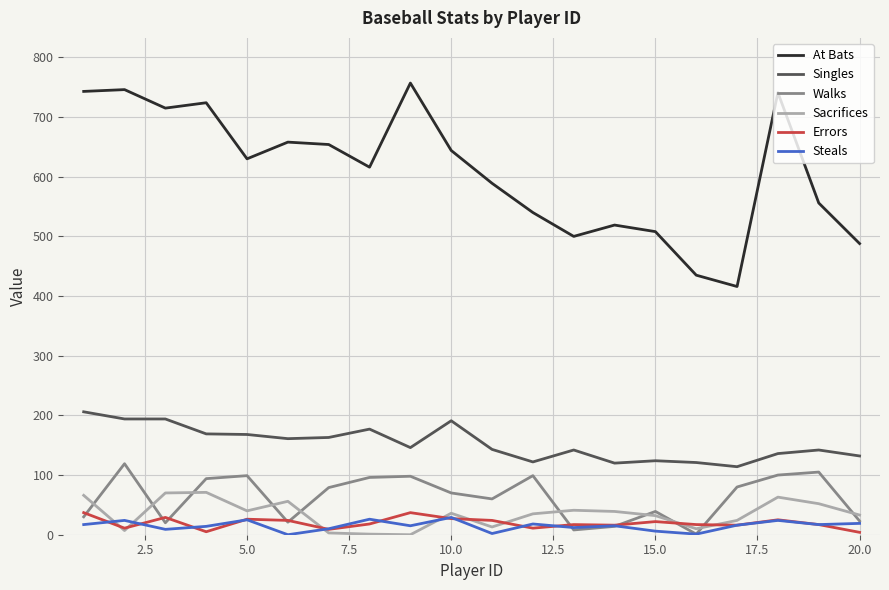

What are all the series names shown in the legend?

At Bats, Singles, Walks, Sacrifices, Errors, Steals